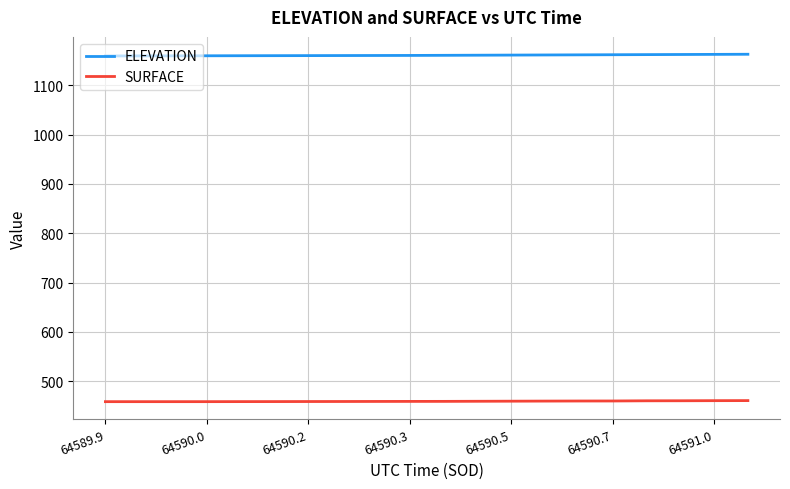

Which series has the largest total across all categories?

ELEVATION